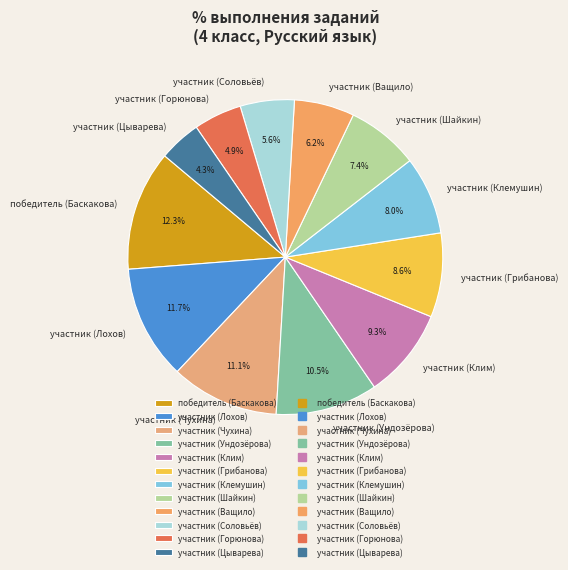

What percentage is the участник (Соловьёв) slice, to the nearest percent?

6%